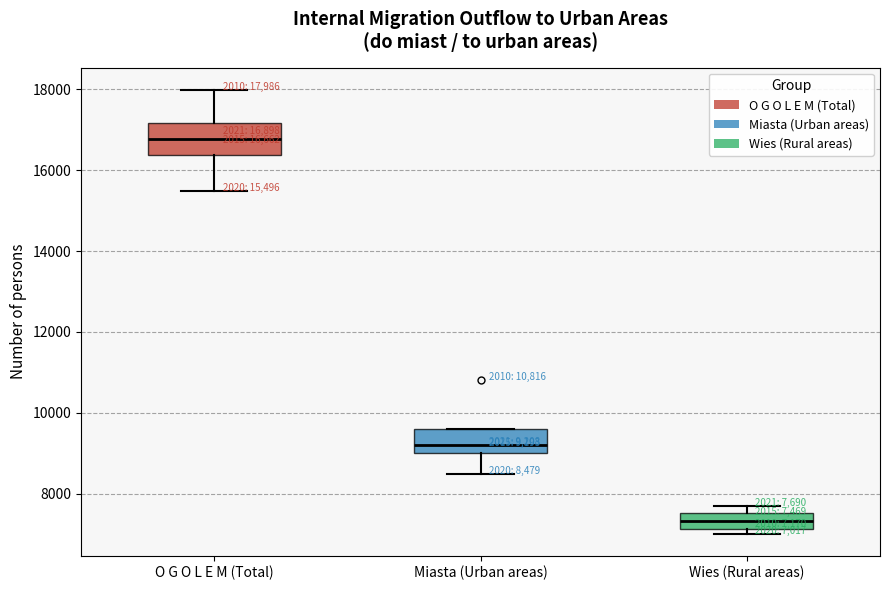

Which box has the highest median line?

O G O L E M (Total)